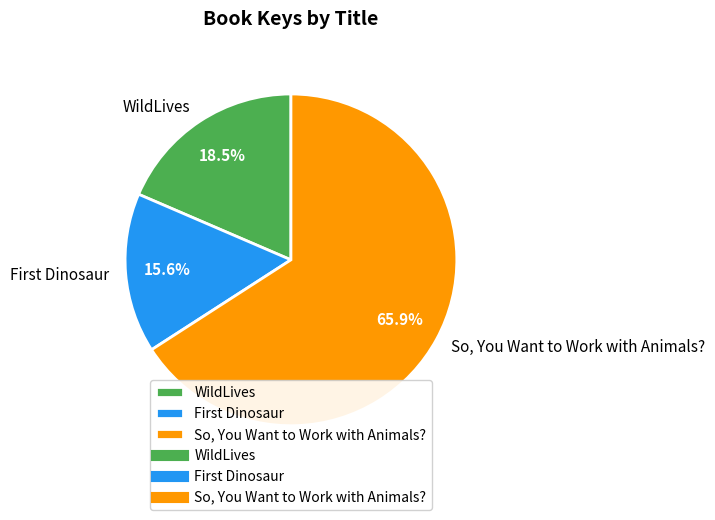

True or false: WildLives accounts for 13% of the total.

False